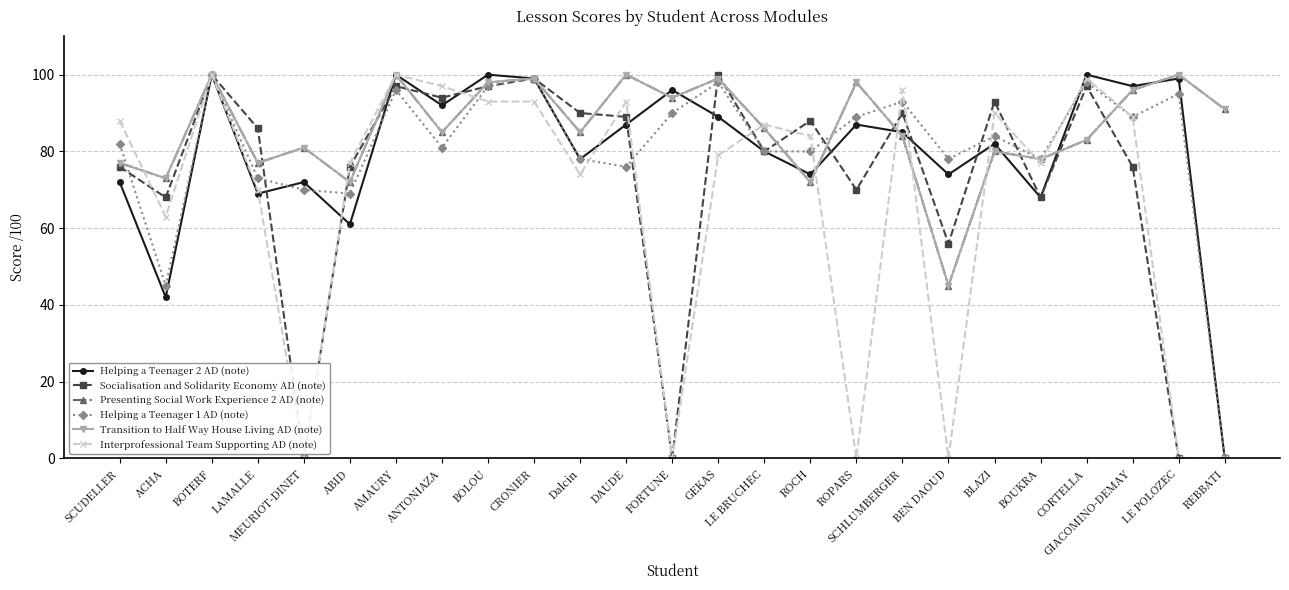

Is this an area chart (filled region under the line)?

No